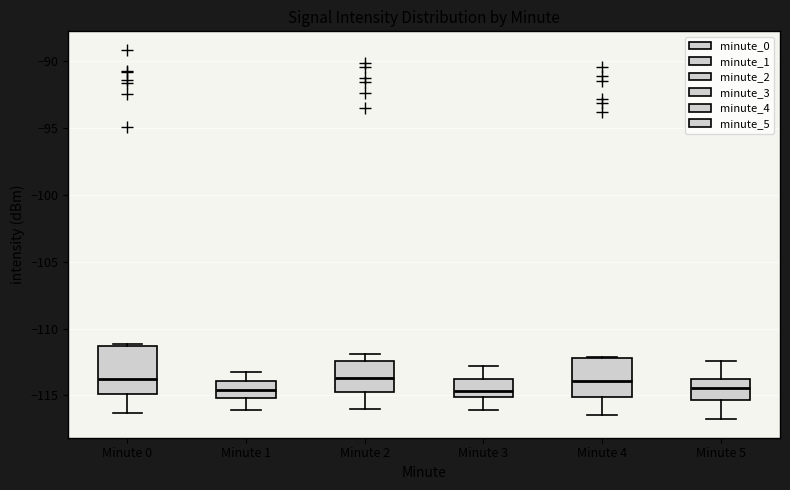

Comparing the boxes themselves (not the whiskers), which one is the tallest?

Minute 0